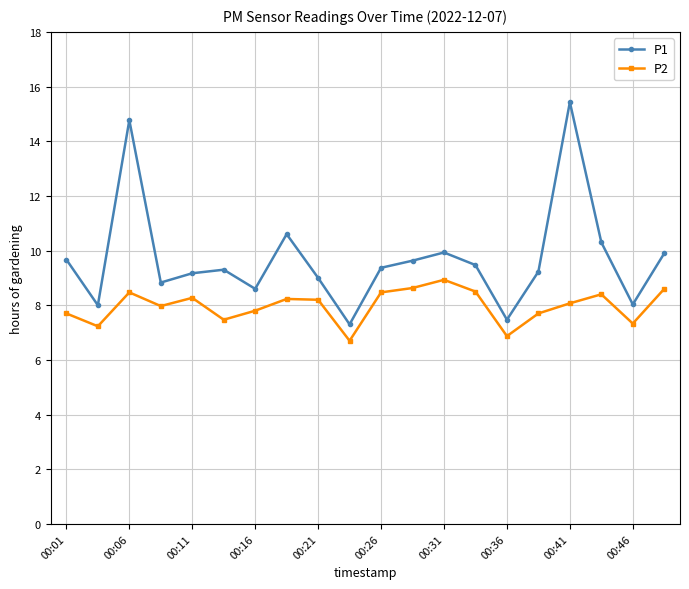

True or false: P2 has more than 1 interior local peaks.

True